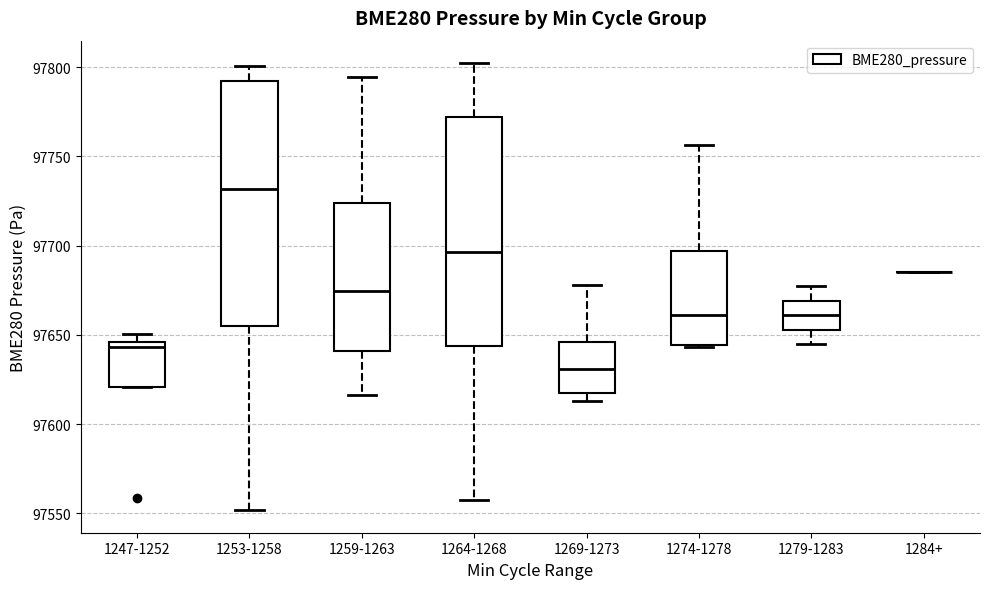

Where is the upper edge of the box for 1269-1273 on the y-axis? The values are not printed on the chart, so give them approximately, as read against the axis.

97645